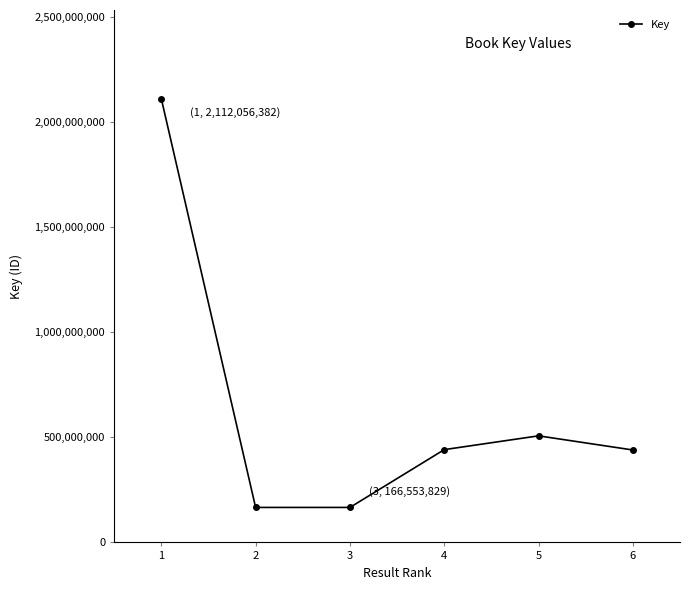

What is the maximum value shown in the chart?

2112056382